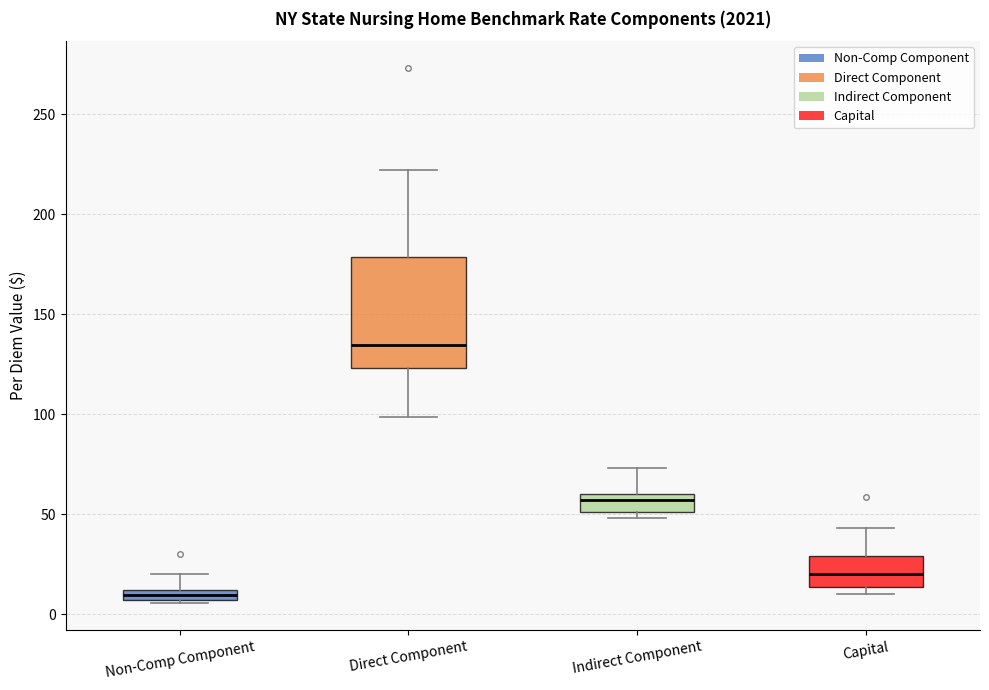

Which box has the lowest median line?

Non-Comp Component